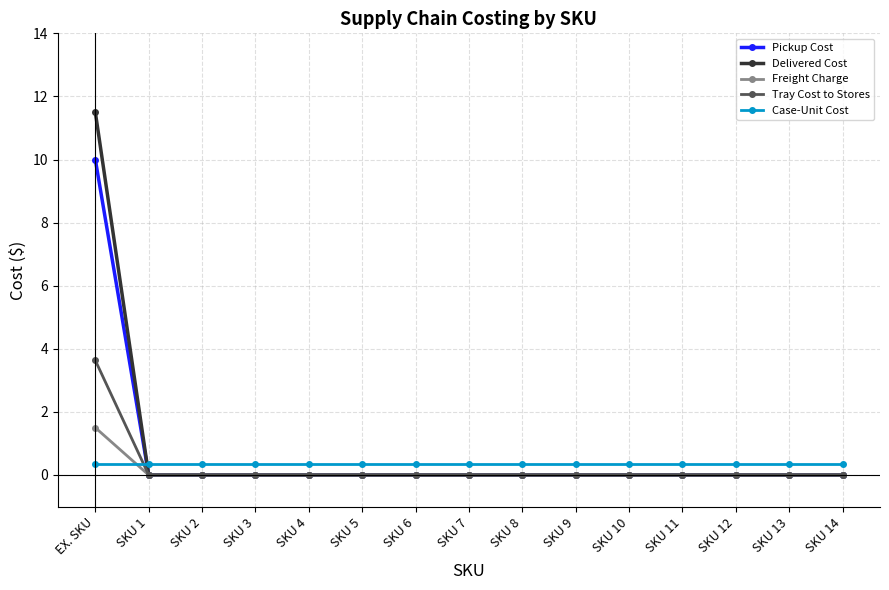

How many intersections are there between Case-Unit Cost and Tray Cost to Stores?

1